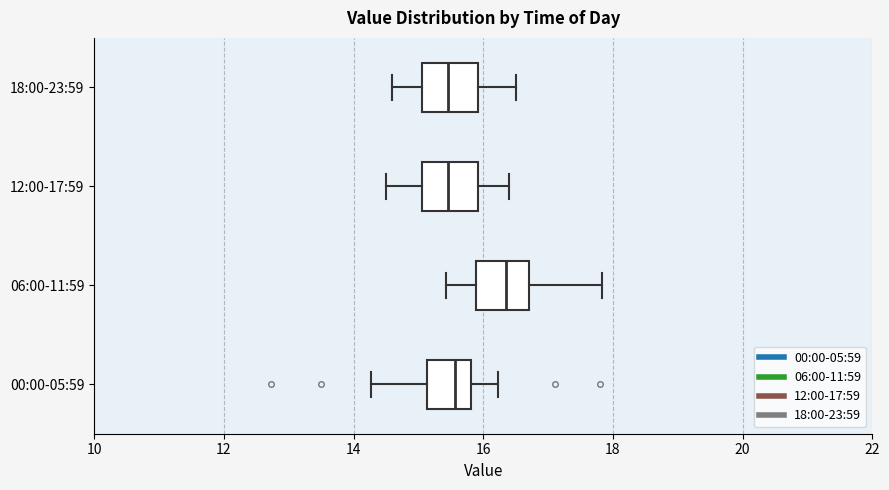

Where does the left whisker of the box for 06:00-11:59 end on the x-axis? The values are not printed on the chart, so give them approximately, as read against the axis.

15.4